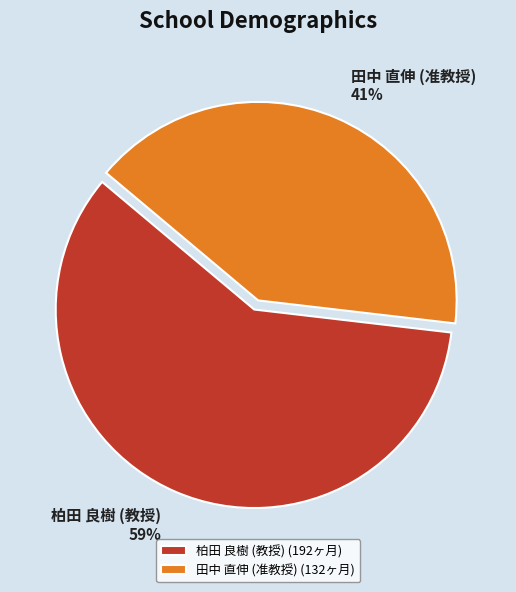

Which category has the biggest portion of the pie?

柏田 良樹 (教授)